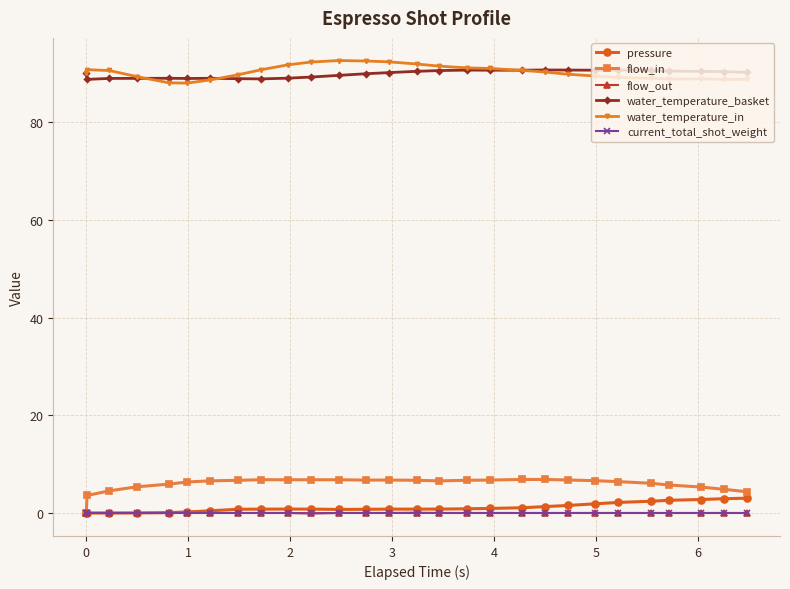

True or false: current_total_shot_weight and water_temperature_in cross at least once.

False